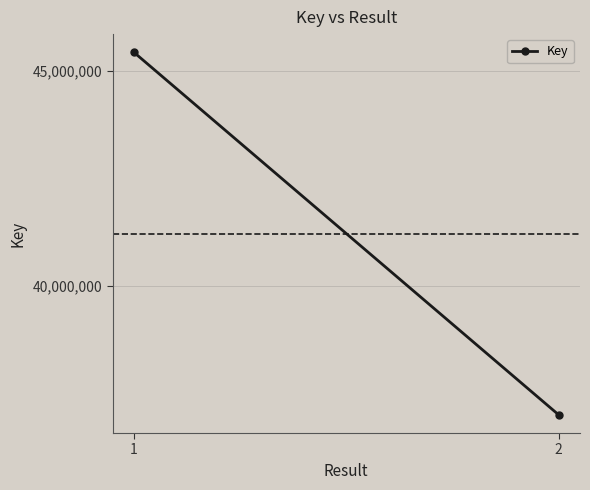

Is it true that the value at 2 is 36996935?

True